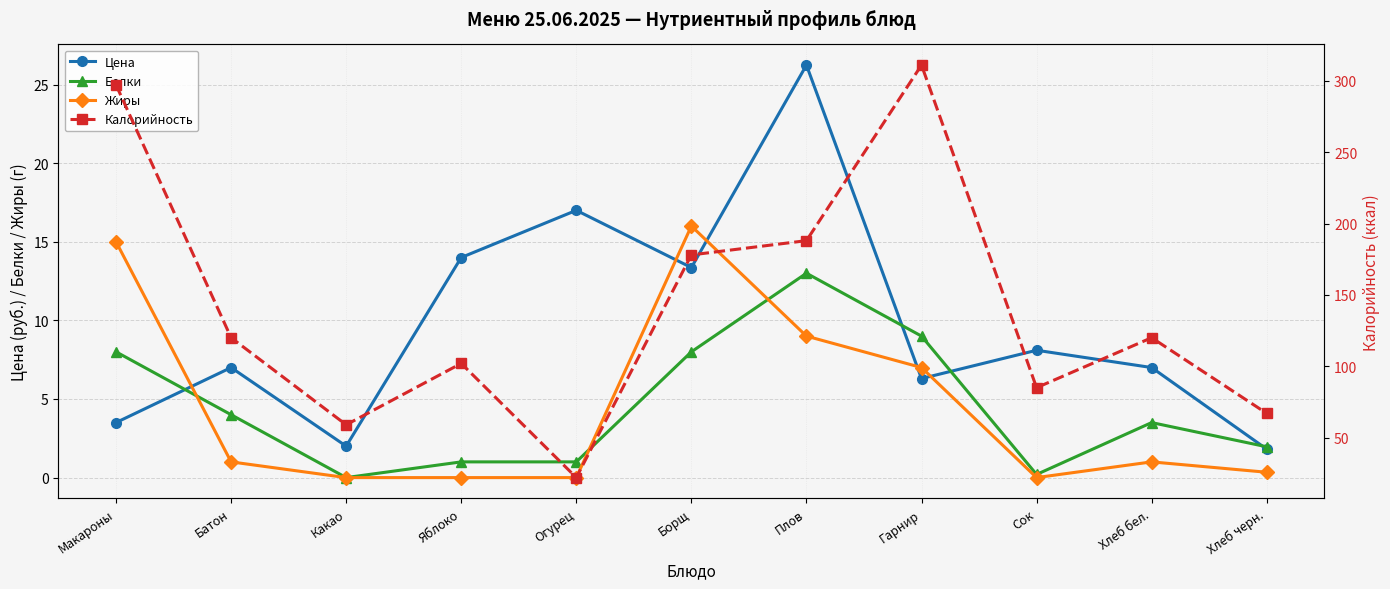

Reading left to right, what are all the values shown in this chart?

Цена: 3.5	7.0	2.0	14.0	17.0	13.4	26.2	6.3	8.1	7.0	1.8
Белки: 8.0	4.0	0.0	1.0	1.0	8.0	13.0	9.0	0.2	3.5	2.0
Жиры: 15.0	1.0	0.0	0.0	0.0	16.0	9.0	7.0	0.0	1.0	0.3
Калорийность: 297.1	120.0	59.0	102.0	22.0	178.0	188.0	311.0	85.0	120.0	67.0